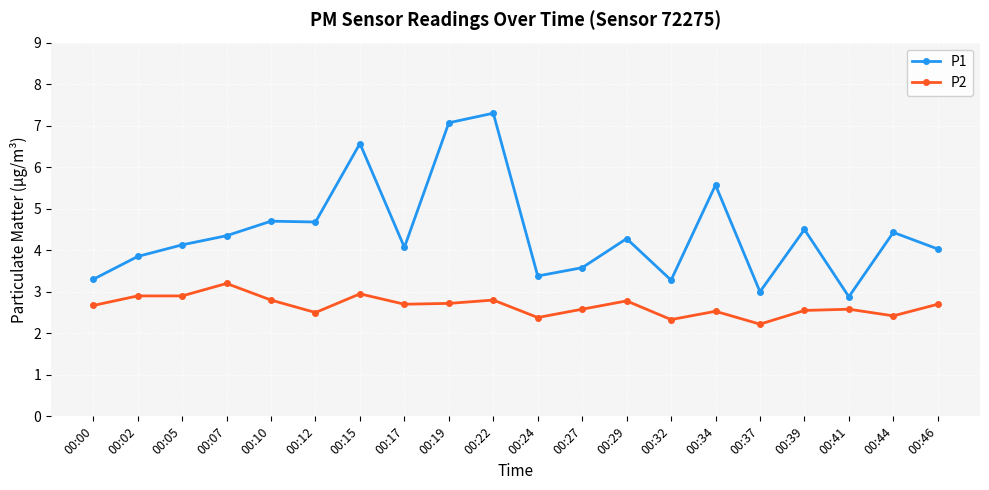

At which label does P1 reach its peak?

00:22